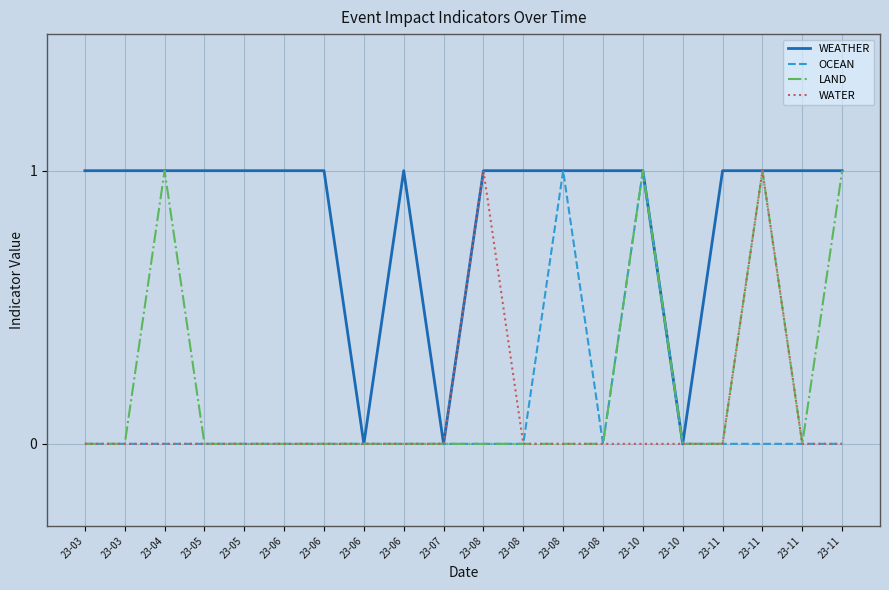

Between 23-03 and 23-10, which series saw the biggest shift?

WEATHER